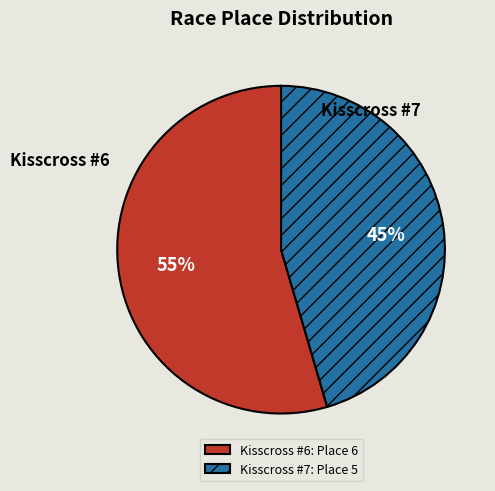

How many segments does this pie chart have?

2